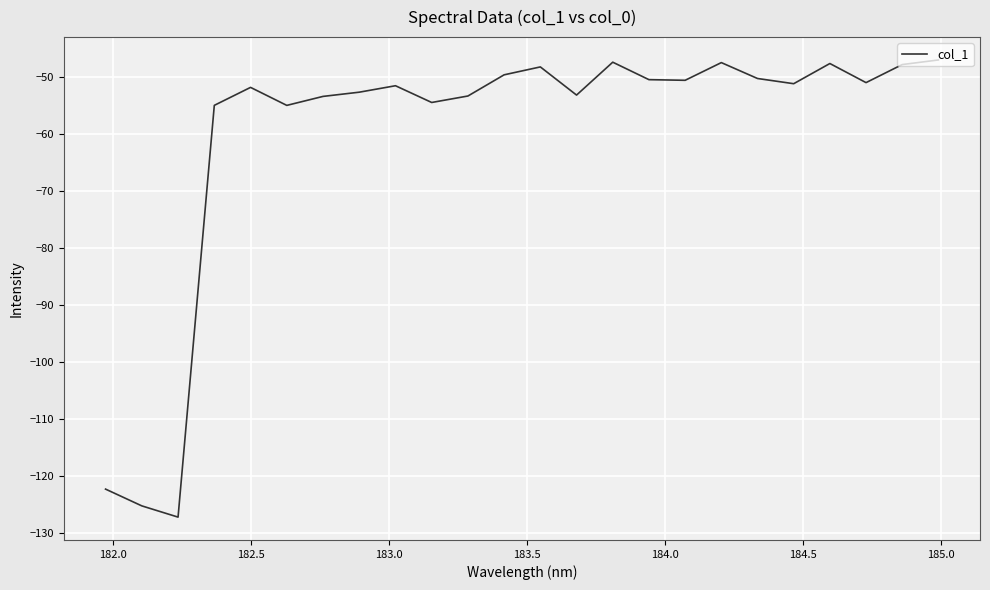

What is the difference between the second highest and second lowest values?

77.9